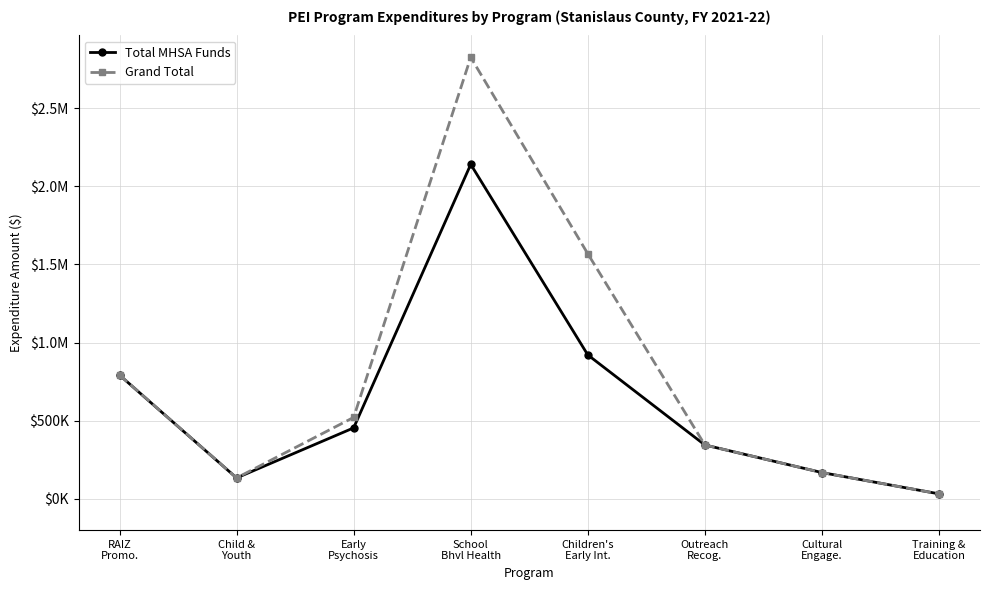

List the series in order of their overall mean, lowest first.

Total MHSA Funds, Grand Total